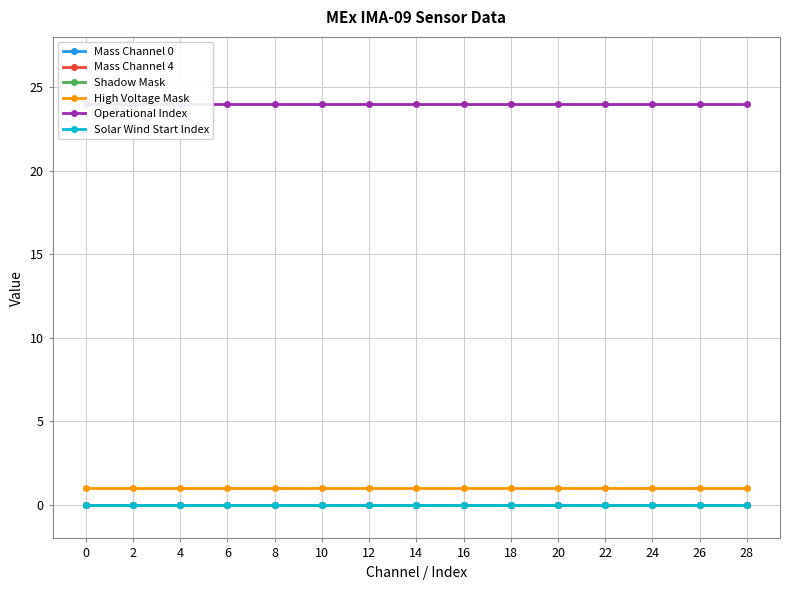

What is the value of the Operational Index point at the 3rd from the left?

24